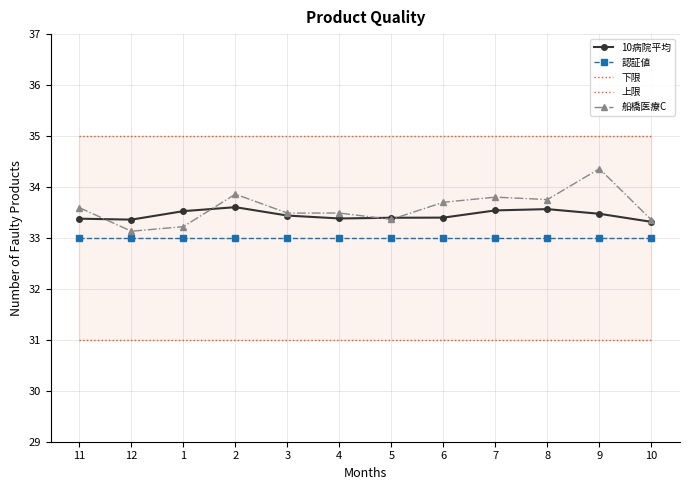

At which label is 下限 closest to 31?

11